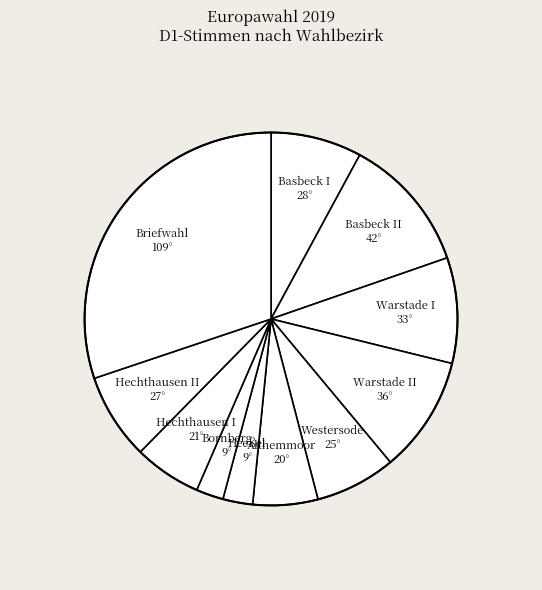

Which has a higher value, Briefwahl or Hechthausen I?

Briefwahl